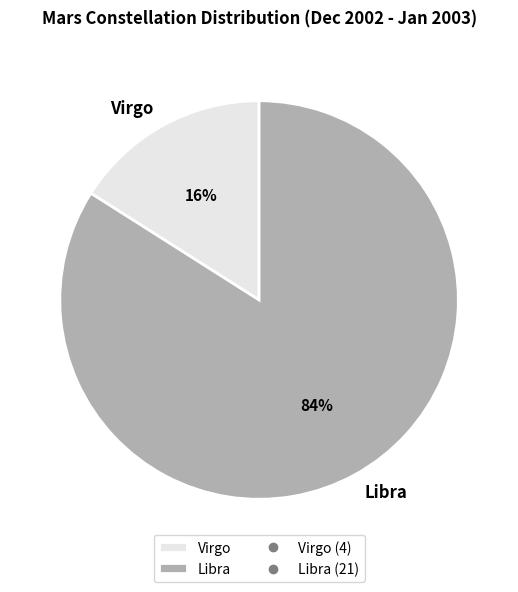

To the nearest percent, what is the combined percentage of Libra and Virgo?

100%